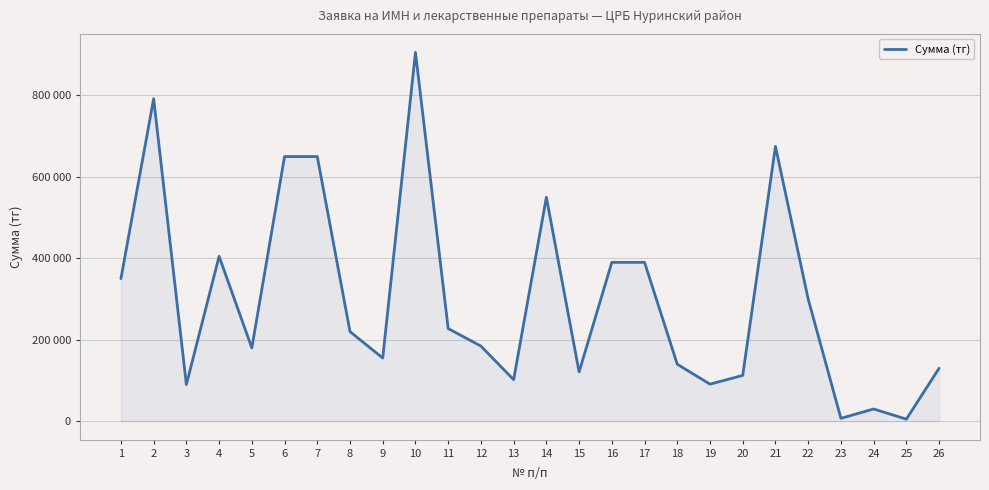

Does the chart have visible grid lines?

Yes